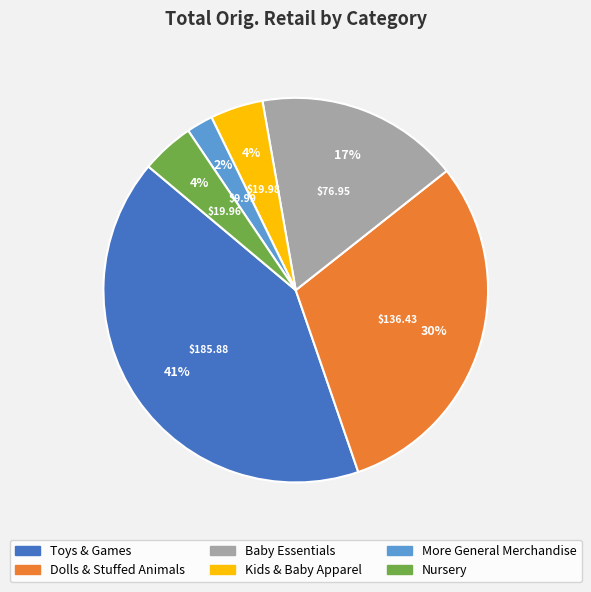

To the nearest percent, what is the combined percentage of Dolls & Stuffed Animals and Toys & Games?

72%